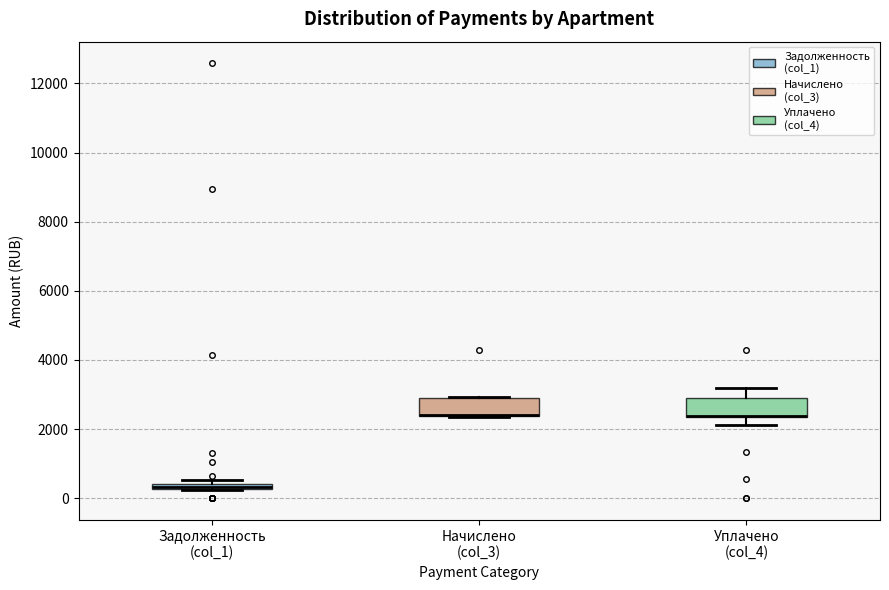

Where is the lower edge of the box for Задолженность (col_1) on the y-axis? The values are not printed on the chart, so give them approximately, as read against the axis.

200